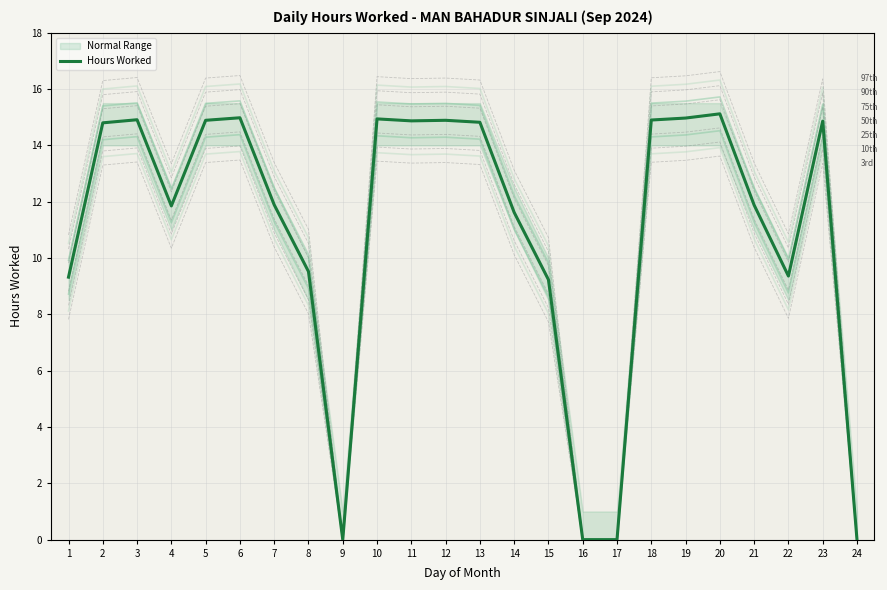

True or false: Band 5 has a value of 4.2 at 19.

False